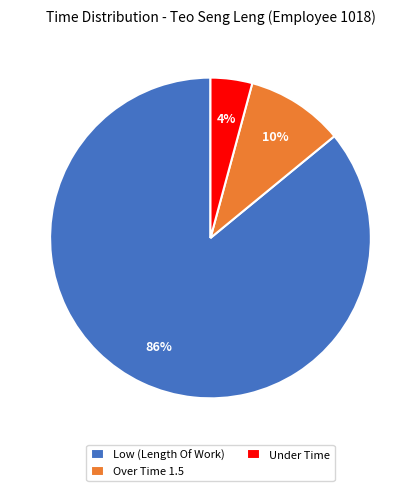

Which category has the smallest portion of the pie?

Under Time